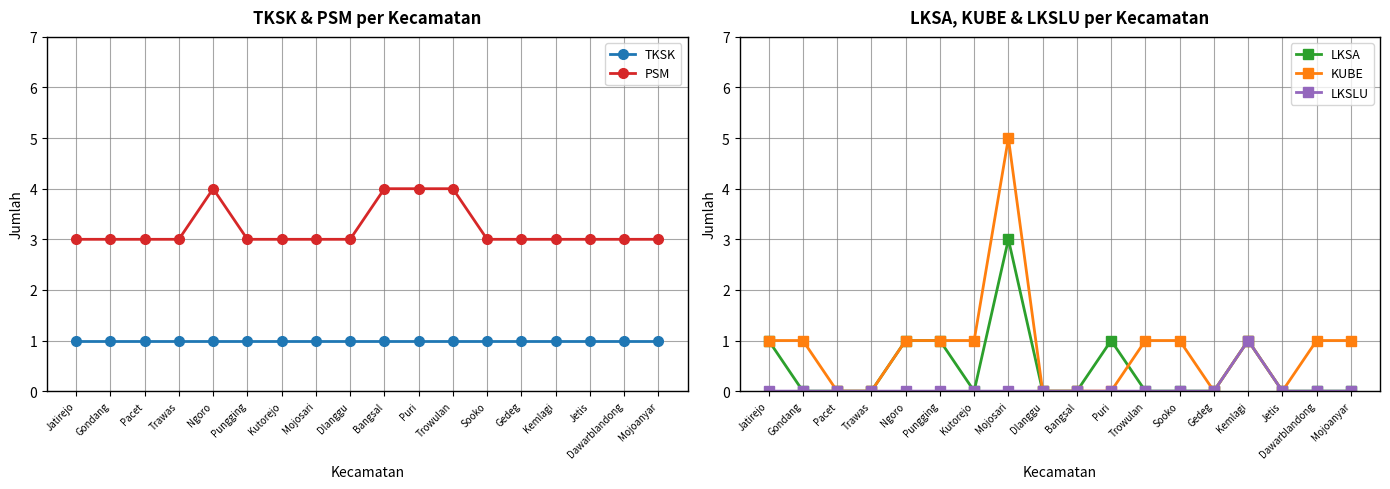

True or false: TKSK has a value of 0 at Dawarblandong.

False